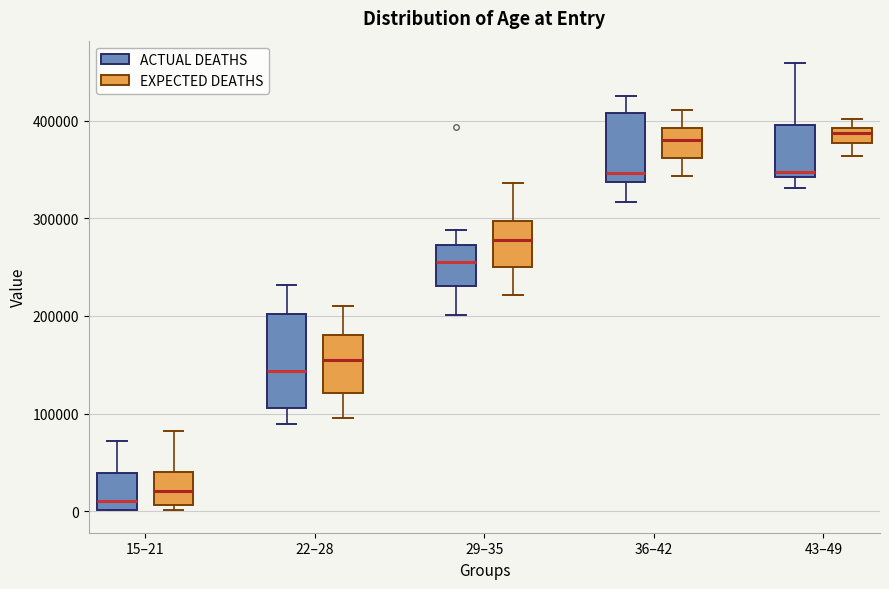

Reading left to right, read every box against the y-axis: the position of its median line, the range the box covers, and the ends of its whiskers. The values are not printed on the chart, so give them approximately, as read against the axis.

15–21 (ACTUAL DEATHS): median 10000, box 0 to 40000, whiskers 0 to 70000
15–21 (EXPECTED DEATHS): median 20000, box 10000 to 40000, whiskers 0 to 80000
22–28 (ACTUAL DEATHS): median 140000, box 110000 to 200000, whiskers 90000 to 230000
22–28 (EXPECTED DEATHS): median 160000, box 120000 to 180000, whiskers 100000 to 210000
29–35 (ACTUAL DEATHS): median 250000, box 230000 to 270000, whiskers 200000 to 290000
29–35 (EXPECTED DEATHS): median 280000, box 250000 to 300000, whiskers 220000 to 340000
36–42 (ACTUAL DEATHS): median 350000, box 340000 to 410000, whiskers 320000 to 430000
36–42 (EXPECTED DEATHS): median 380000, box 360000 to 390000, whiskers 340000 to 410000
43–49 (ACTUAL DEATHS): median 350000, box 340000 to 400000, whiskers 330000 to 460000
43–49 (EXPECTED DEATHS): median 390000 (just below the box's upper edge), box 380000 to 390000, whiskers 360000 to 400000